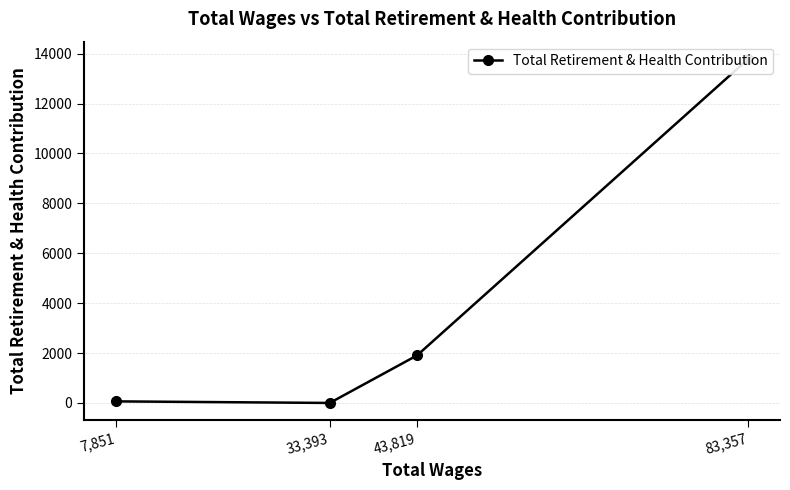

Rank the categories by value from lowest to highest.

33,393, 7,851, 43,819, 83,357